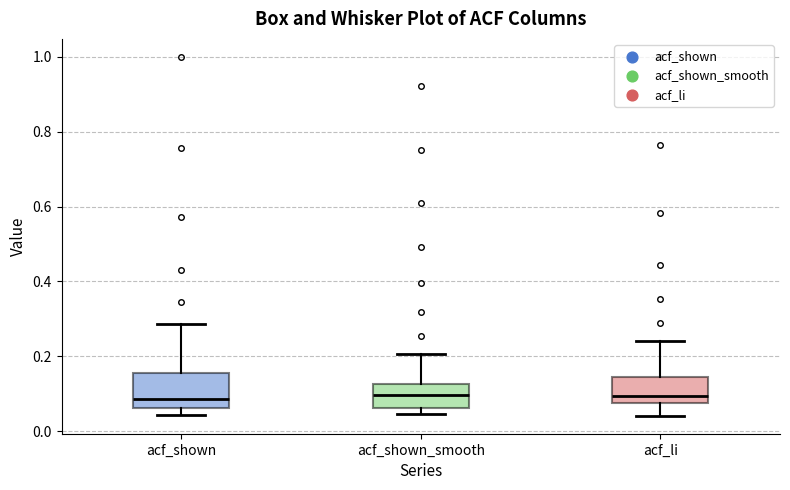

Where does the upper whisker of the box for acf_shown_smooth end on the y-axis? The values are not printed on the chart, so give them approximately, as read against the axis.

0.20